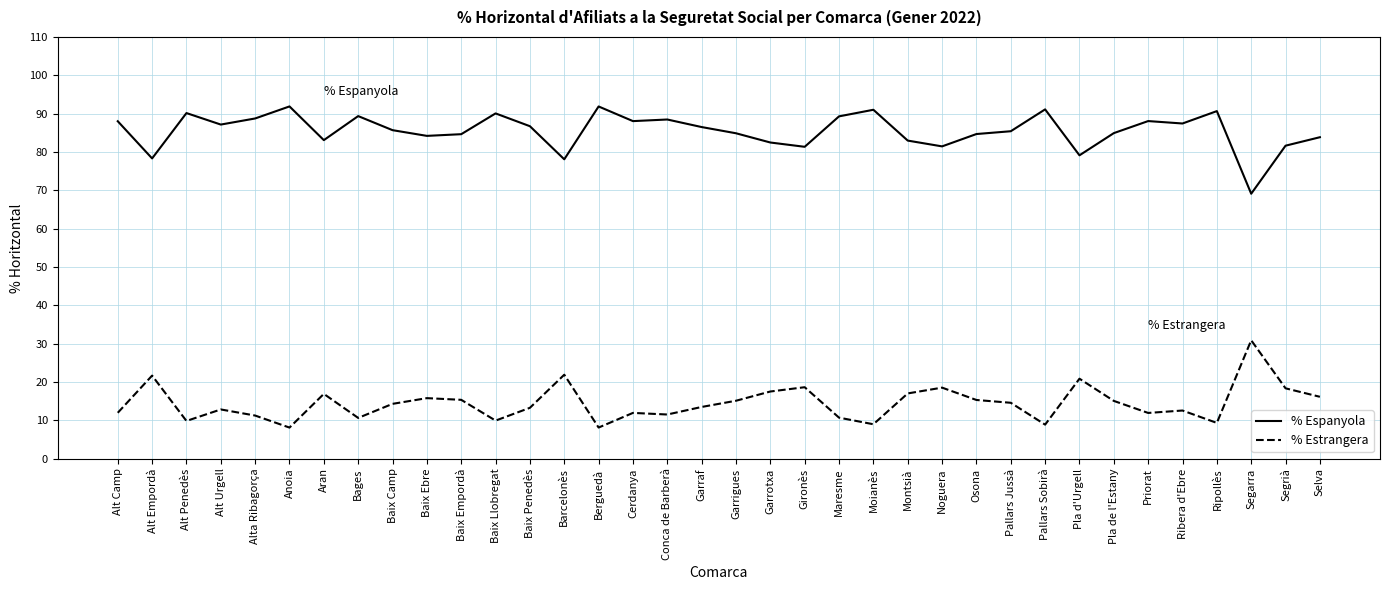

Which category has the highest value in the % Estrangera series?

Segarra